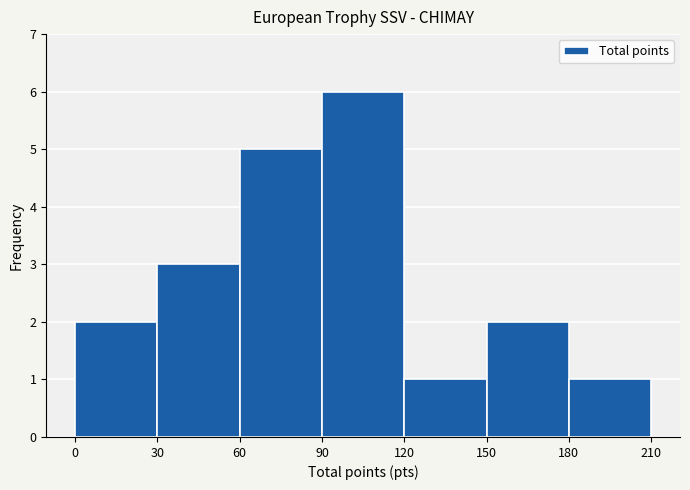

Reading left to right, list every bar in this chart as the range it spans on the x-axis followed by its height. The values are not printed on the chart, so give them approximately, as read against the axis.

0 to 30: 2
30 to 60: 3
60 to 90: 5
90 to 120: 6
120 to 150: 1
150 to 180: 2
180 to 210: 1